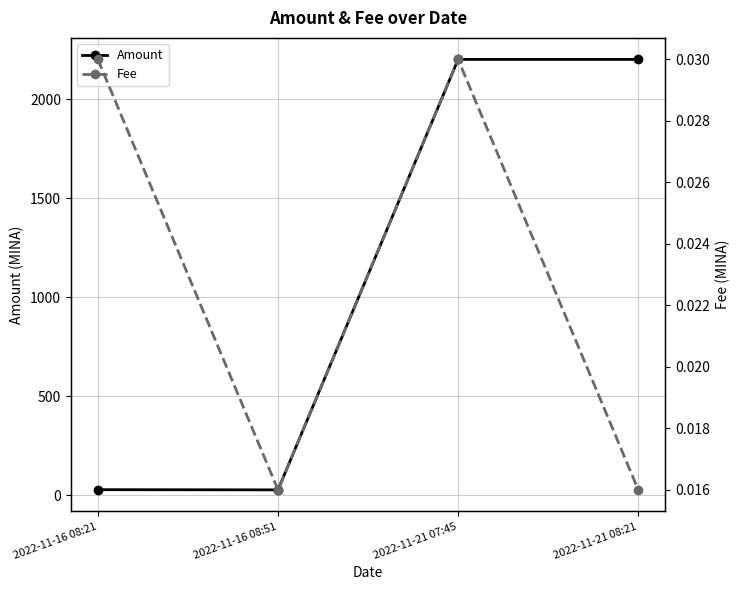

Does the chart have visible grid lines?

Yes